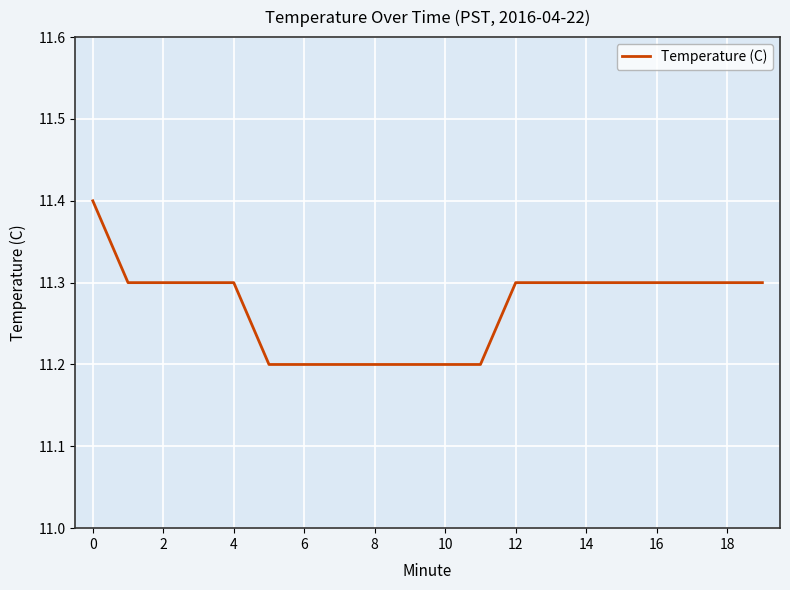

How many distinct data groups are displayed?

1